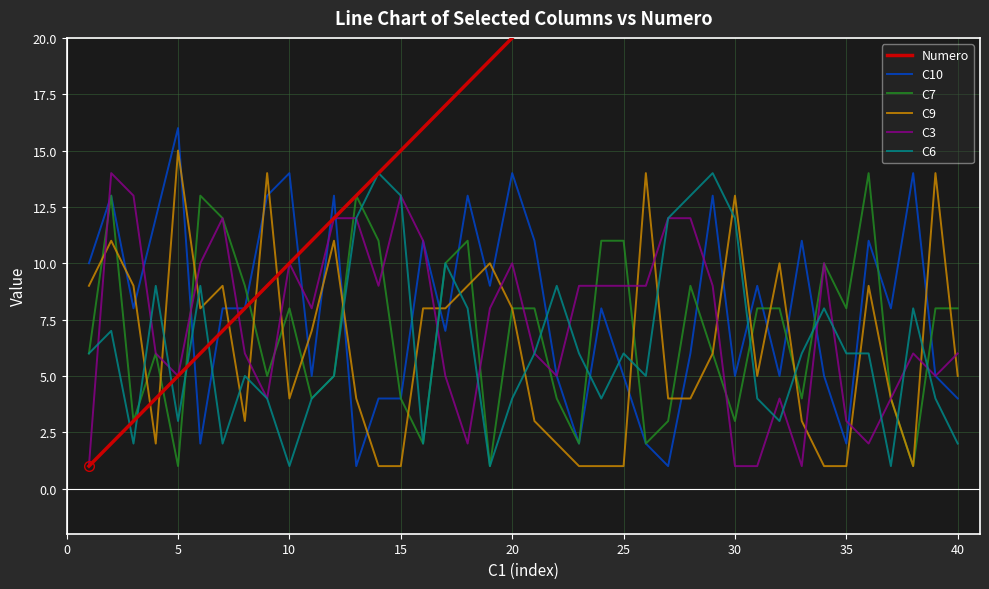

Which series has the largest total across all categories?

Numero